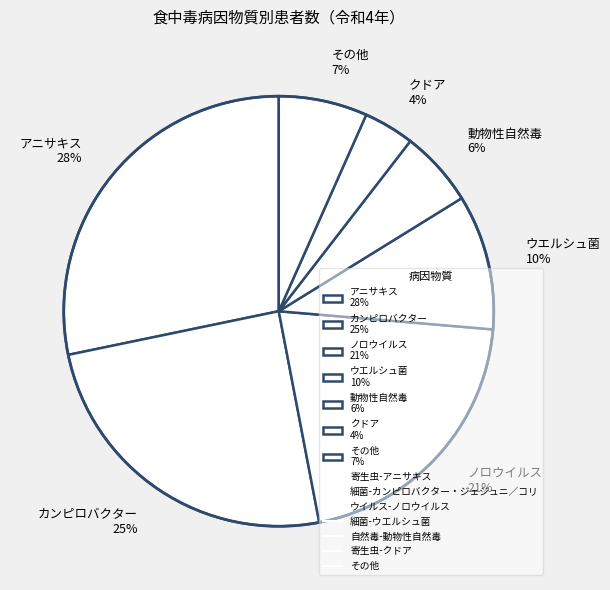

Count the number of slices in the pie.

7